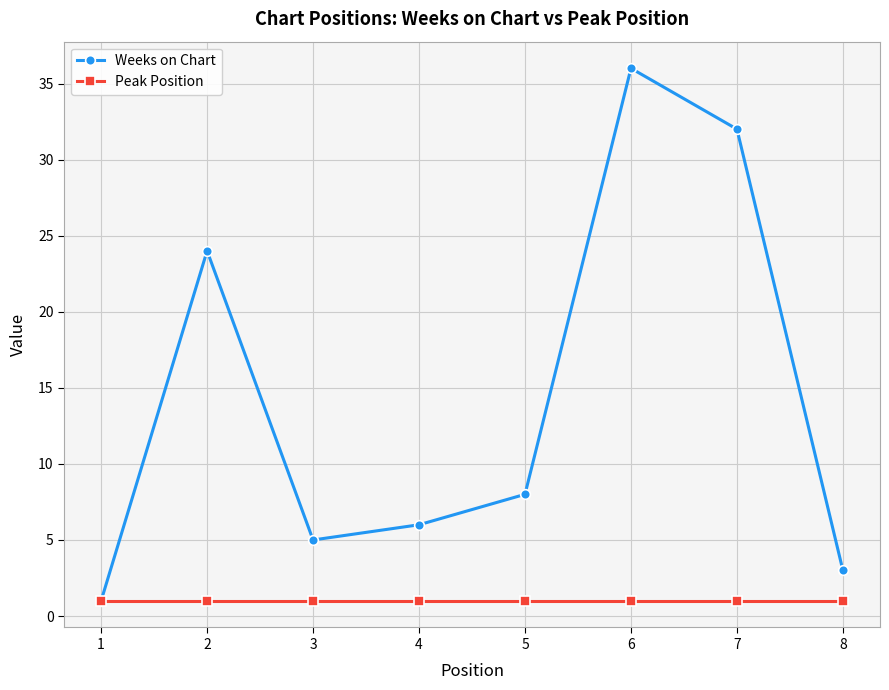

At how many categories does at least one series exceed 4?

6